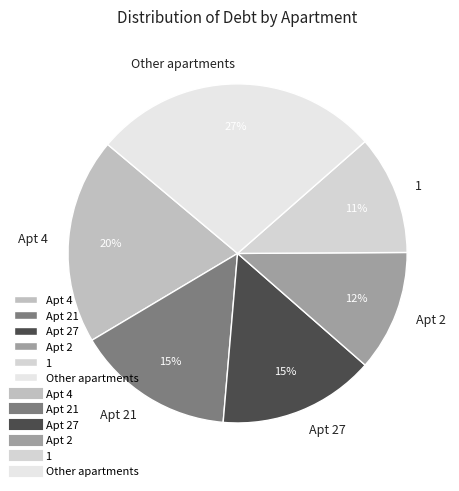

How many segments does this pie chart have?

6